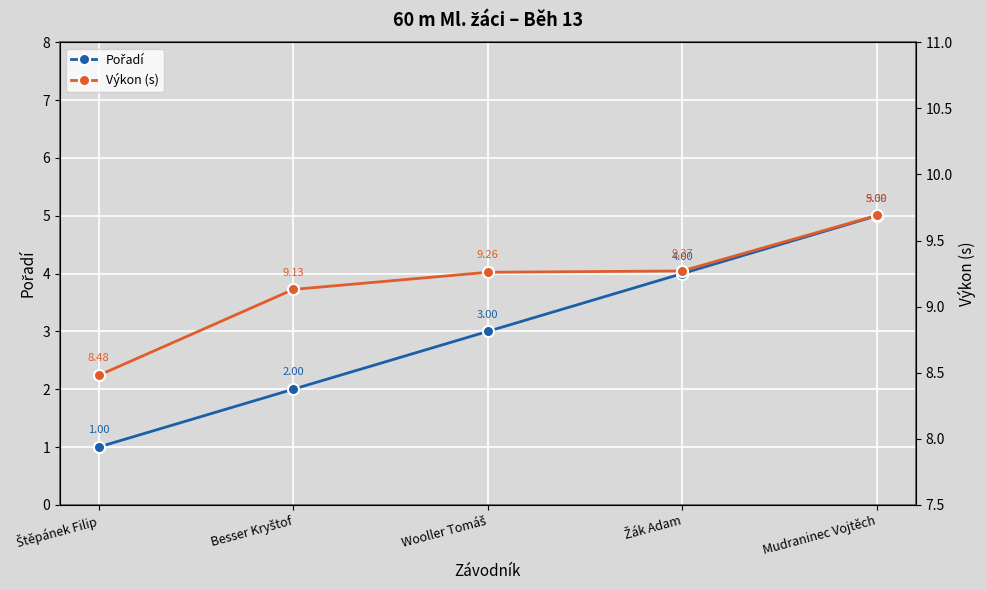

What is the highest value of the Výkon (s) series?

9.7